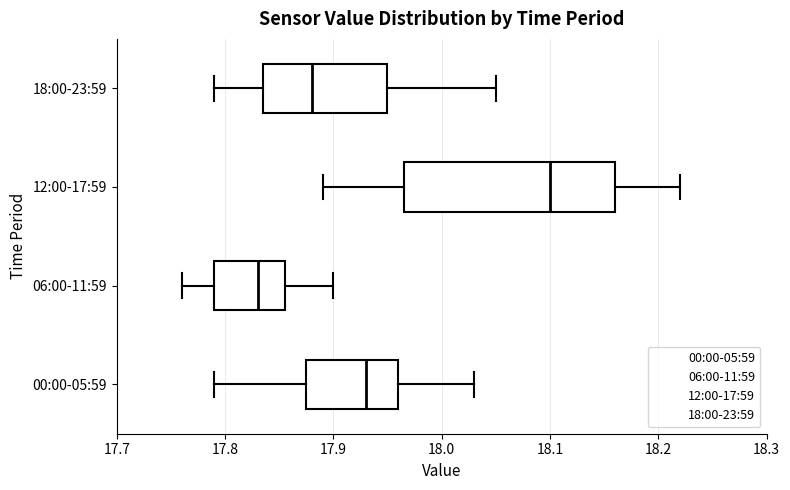

Which box is the widest, from its left edge to its right edge?

12:00-17:59